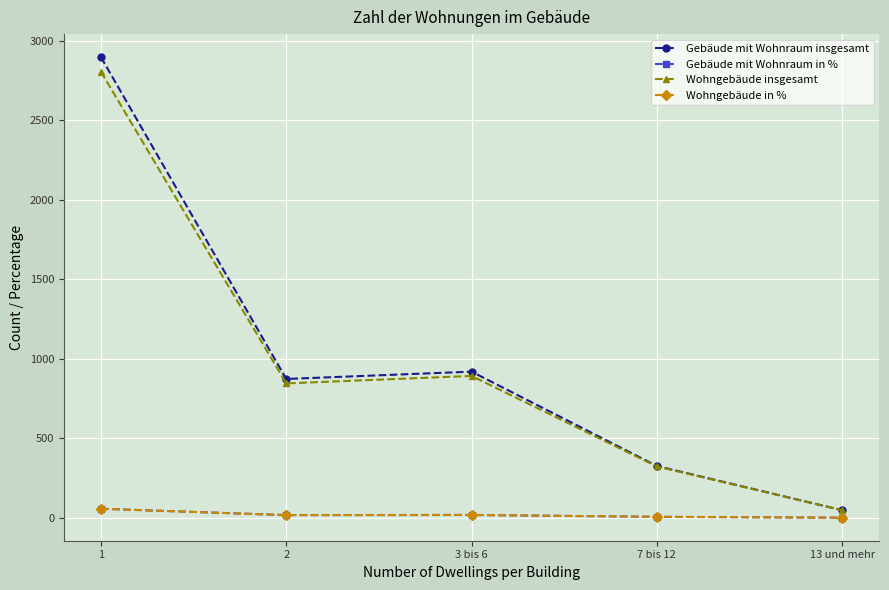

At which category does Gebäude mit Wohnraum insgesamt reach its first local valley?

2